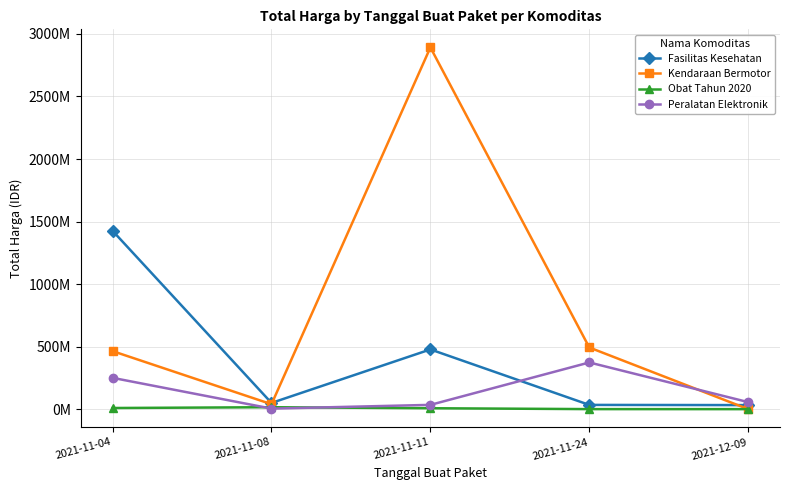

How many times do Fasilitas Kesehatan and Peralatan Elektronik cross each other?

1